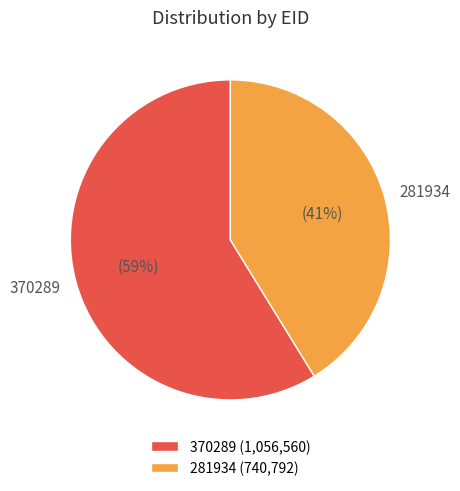

To the nearest percent, what percentage of the pie is 370289?

59%